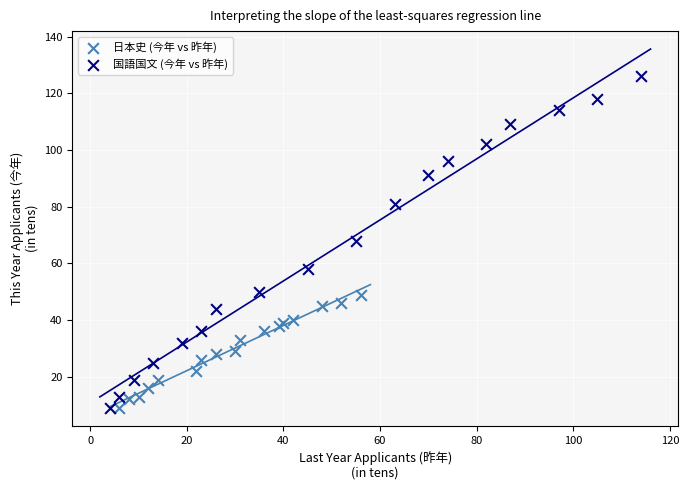

Which series reaches the maximum Y coordinate?

国語国文 (今年 vs 昨年)